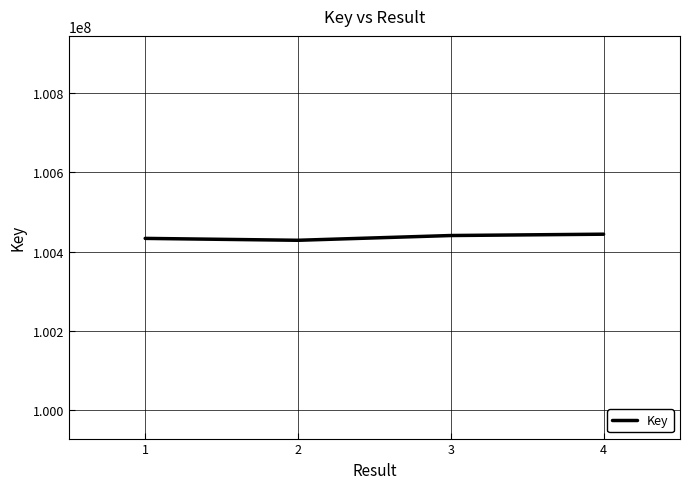

Between 1 and 4, which is larger?

4